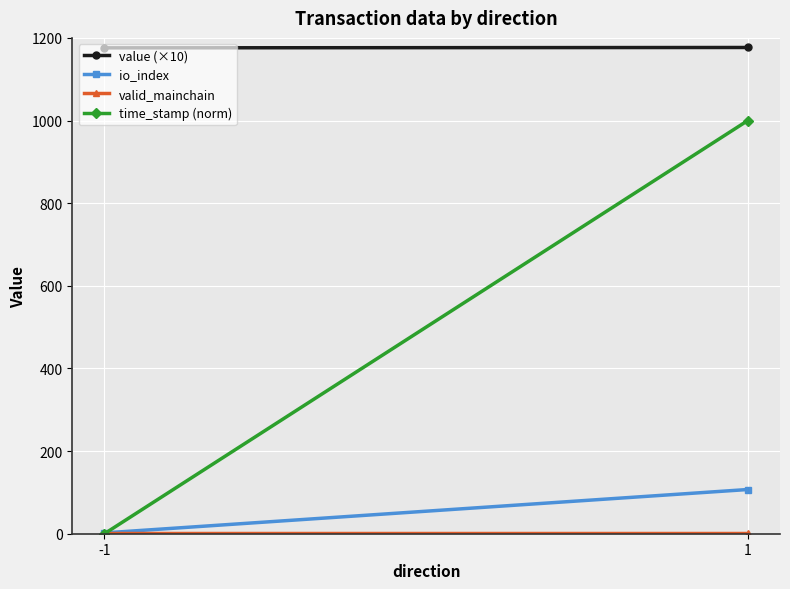

True or false: time_stamp (norm) has a value of 346.3 at -1.

False